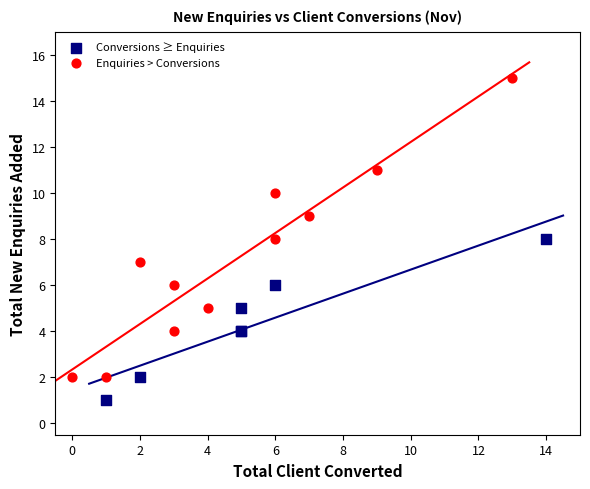

Which series has the largest Y range (max minus min)?

Enquiries > Conversions